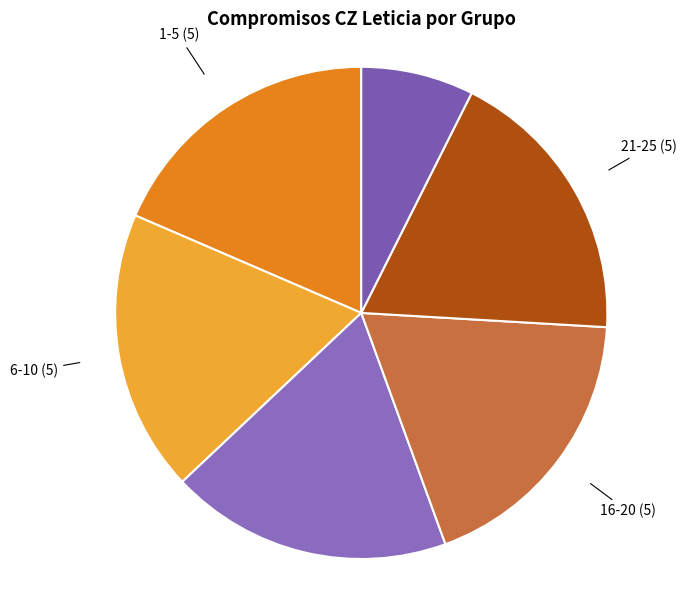

How many slices are in this pie chart?

6